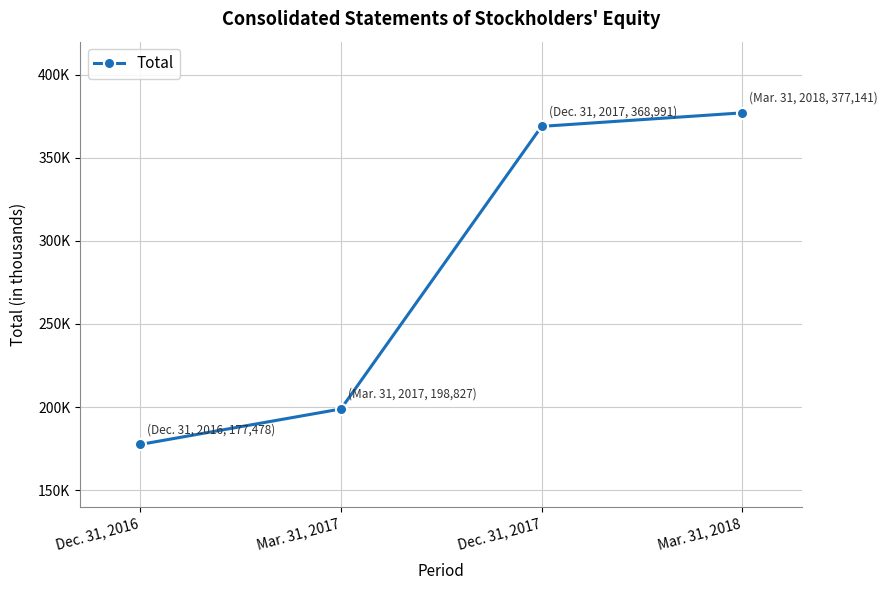

Does the chart have visible grid lines?

Yes